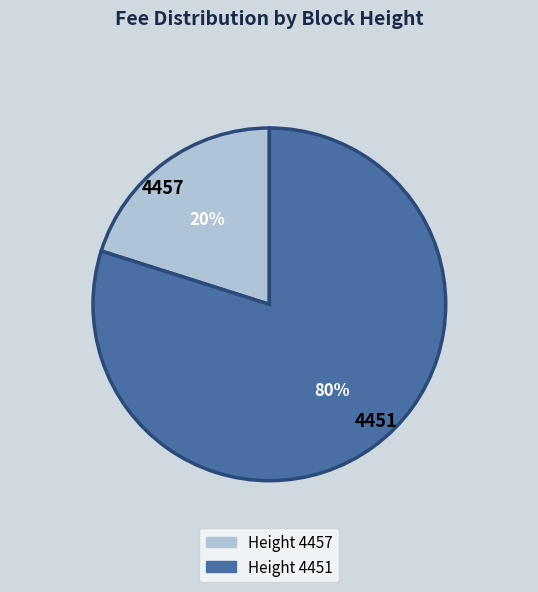

Count the number of slices in the pie.

2